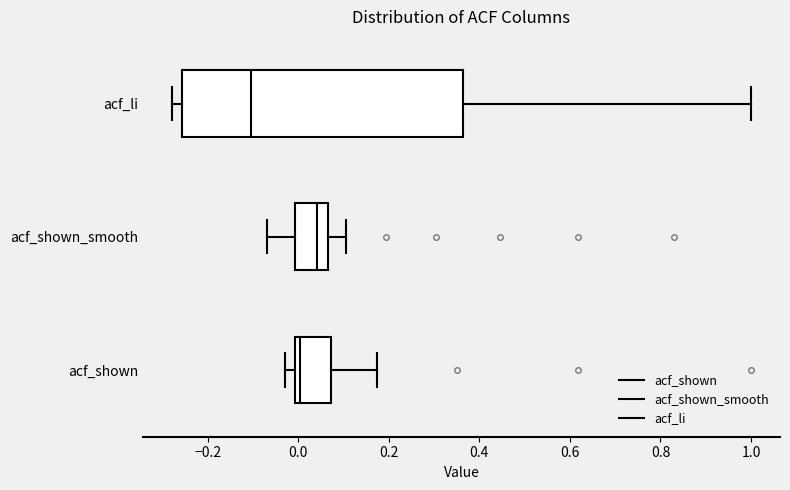

Reading bottom to top, transcribe this box plot: for each box, give where its median line is, the range the box spans, and where its two whiskers end, as read against the x-axis. The values are not printed on the chart, so give them approximately, as read against the axis.

acf_shown: median 0.00 (just right of the box's left edge), box 0.00 to 0.08, whiskers -0.02 to 0.18
acf_shown_smooth: median 0.04, box 0.00 to 0.06, whiskers -0.06 to 0.10
acf_li: median -0.10, box -0.26 to 0.36, whiskers -0.28 to 1.00